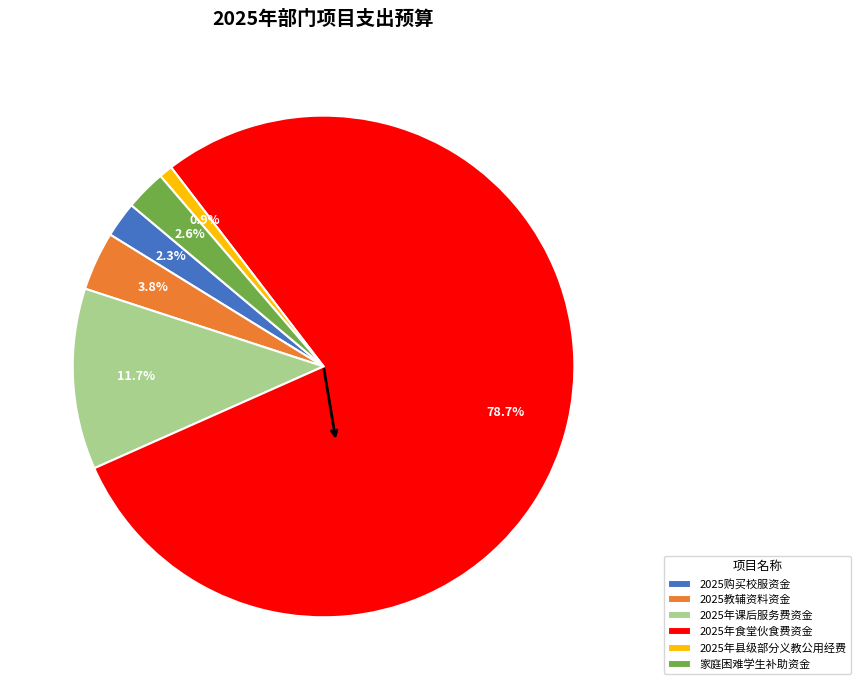

Does 家庭困难学生补助资金 account for over 50% of the chart?

No